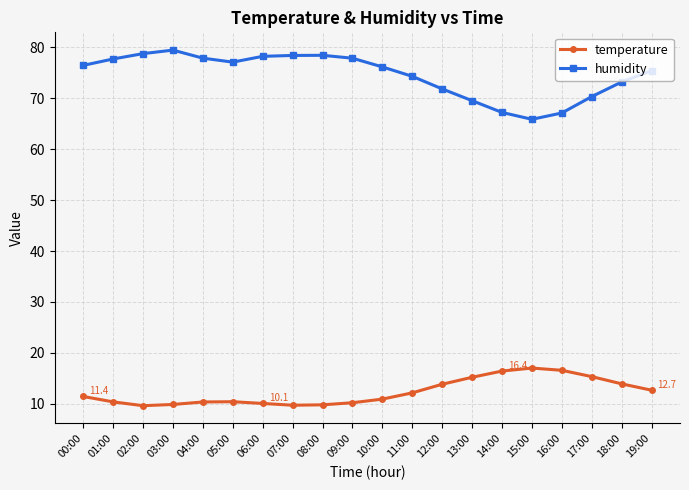

What is the minimum value for humidity?

65.9